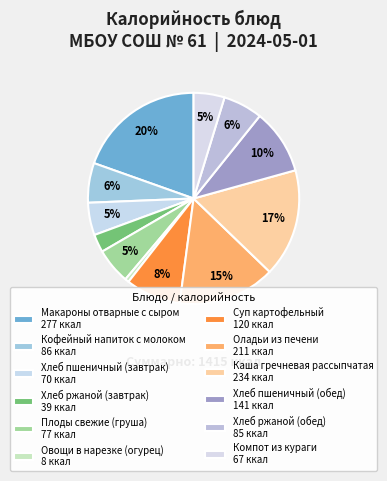

Count the number of slices in the pie.

12